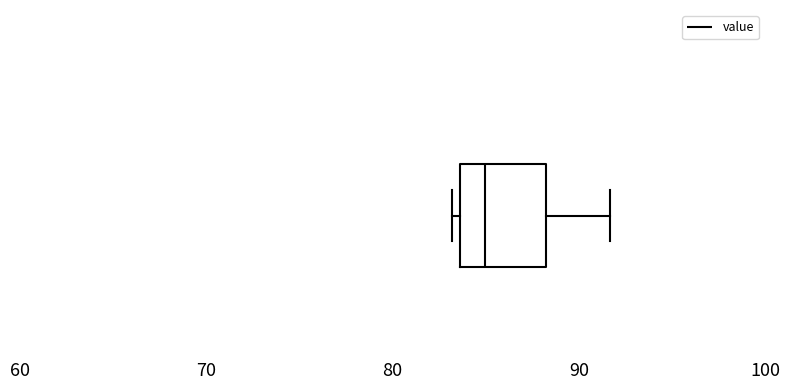

Transcribe this box plot: give where the median line is, the range the box spans, and where the two whiskers end, as read against the x-axis. The values are not printed on the chart, so give them approximately, as read against the axis.

median 85, box 84 to 88, whiskers 83 to 92